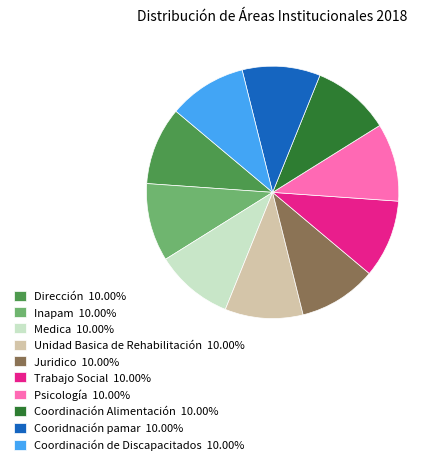

Combined, do Medica 10.00% and Unidad Basica de Rehabilitación 10.00% account for over 50%?

No